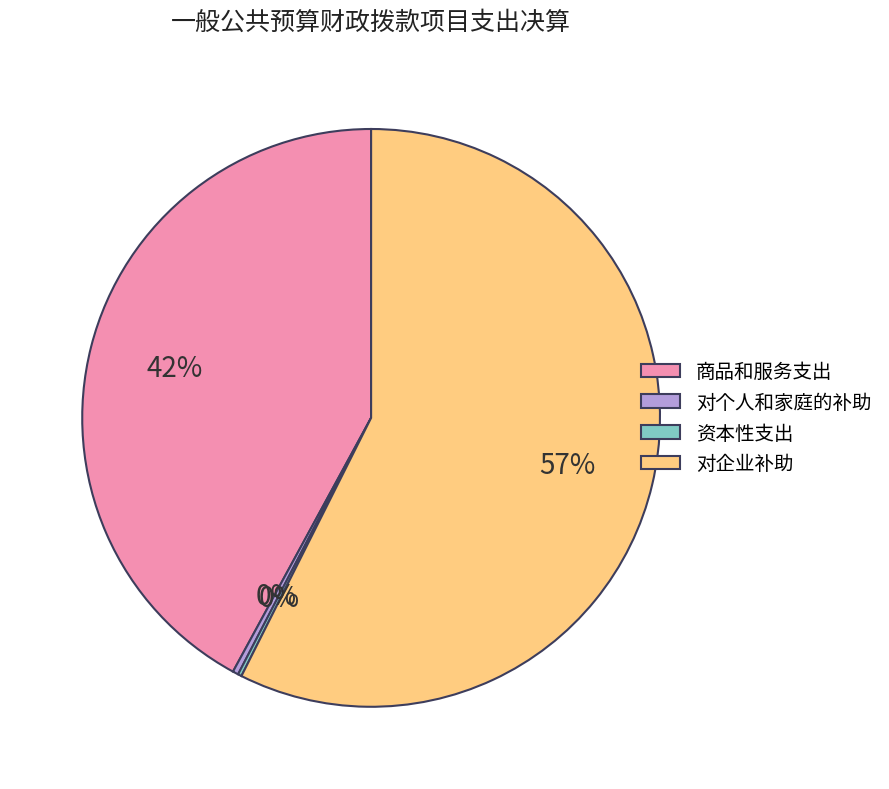

Is it true that 对个人和家庭的补助 is 7% of the pie?

False